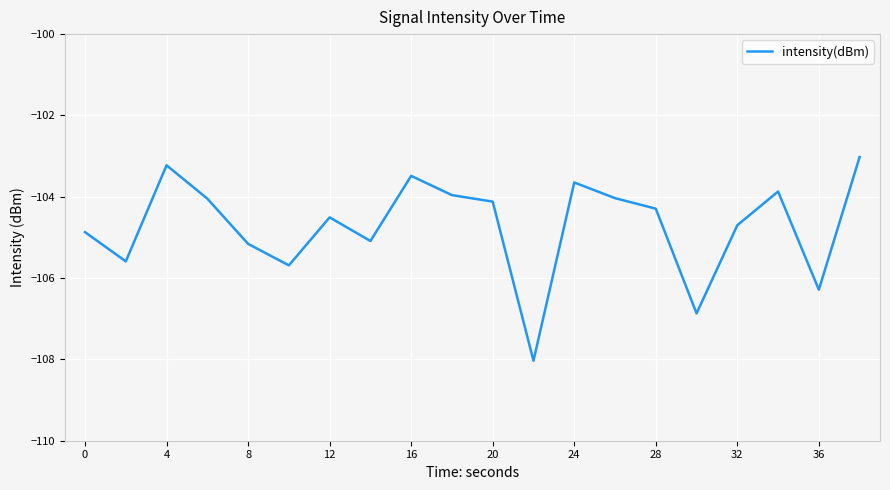

What is the greatest value displayed?

-103.0